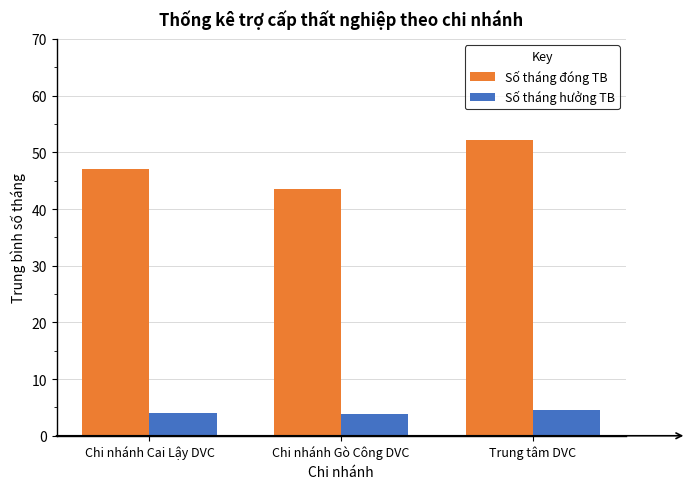

The value of Số tháng đóng TB at Trung tâm DVC is 23.3. True or false?

False